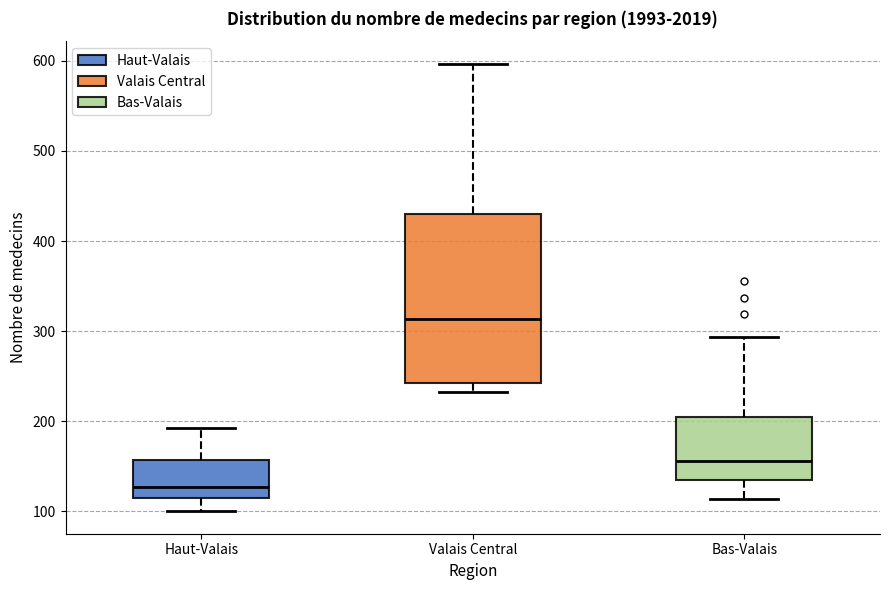

Reading left to right, read every box against the y-axis: the position of its median line, the range the box covers, and the ends of its whiskers. The values are not printed on the chart, so give them approximately, as read against the axis.

Haut-Valais: median 130, box 110 to 160, whiskers 100 to 190
Valais Central: median 310, box 240 to 430, whiskers 230 to 600
Bas-Valais: median 160, box 140 to 200, whiskers 110 to 290